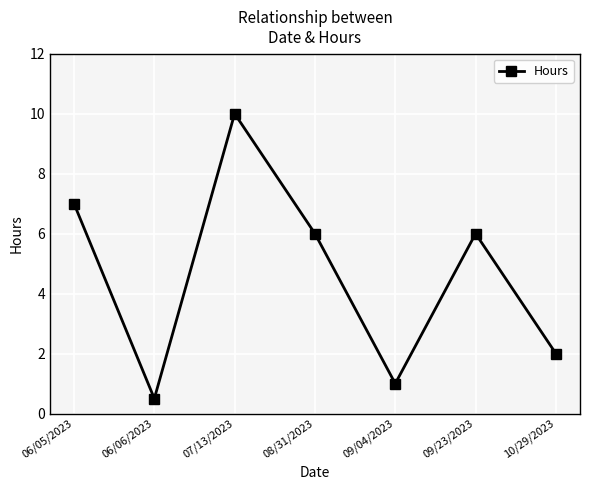

How many points are lower than both their immediate neighbors (excluding endpoints)?

2